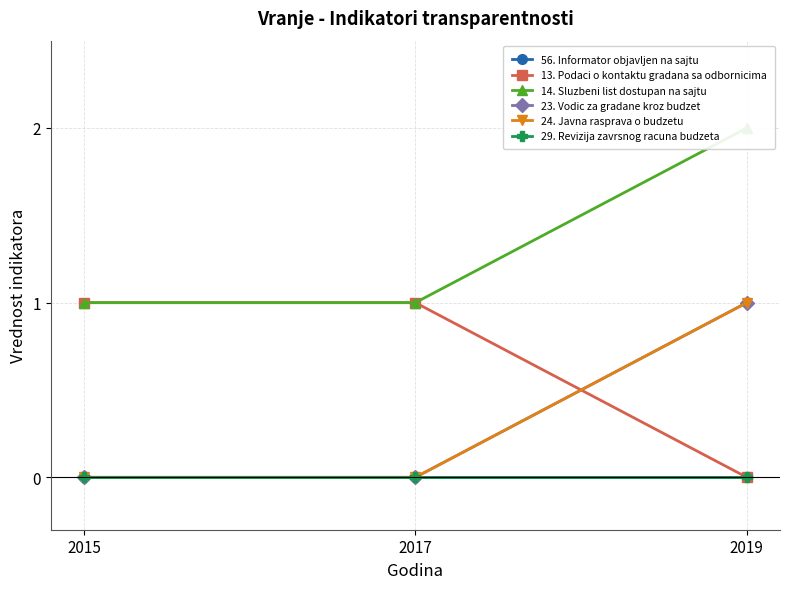

The value of 13. Podaci o kontaktu gradana sa odbornicima at 2017 is 0. True or false?

False